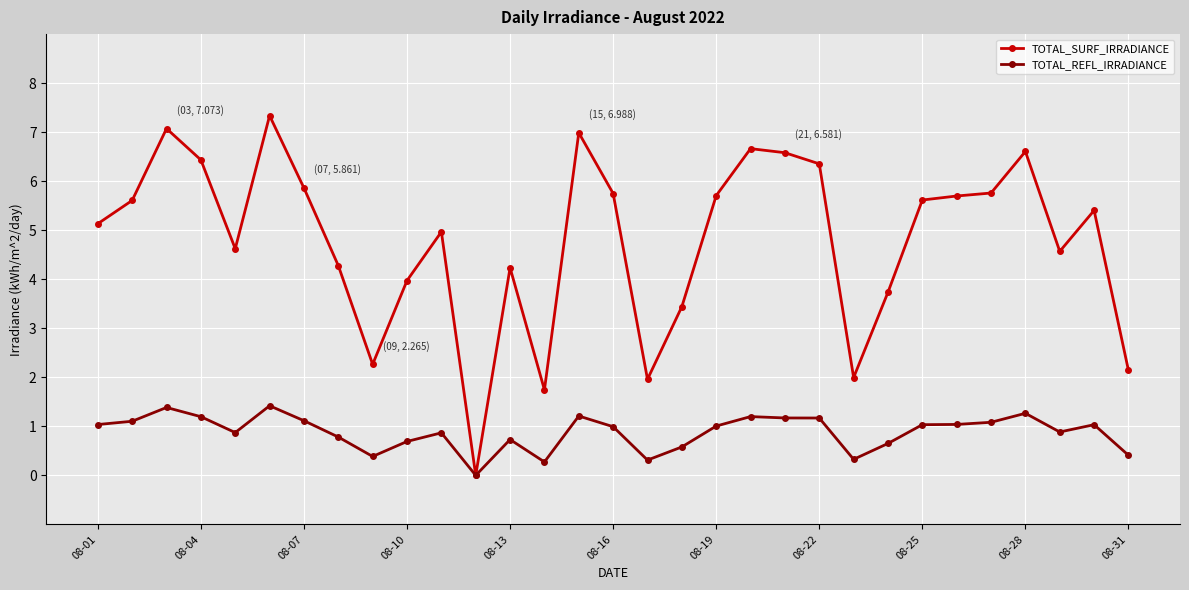

What are all the series names shown in the legend?

TOTAL_SURF_IRRADIANCE, TOTAL_REFL_IRRADIANCE